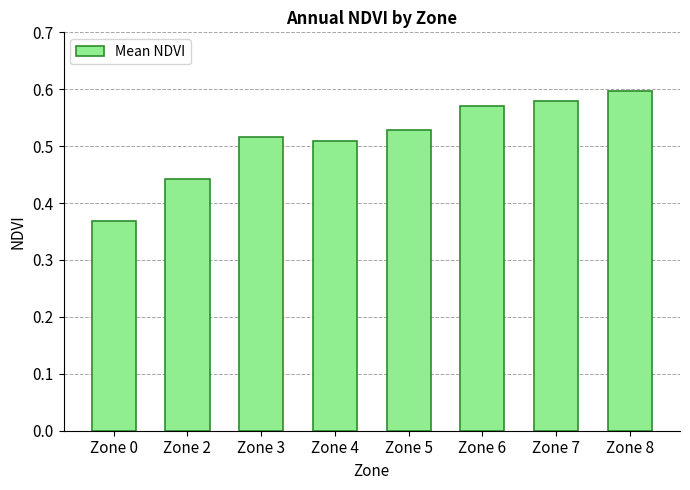

Which label corresponds to the smallest value in the chart?

Zone 0